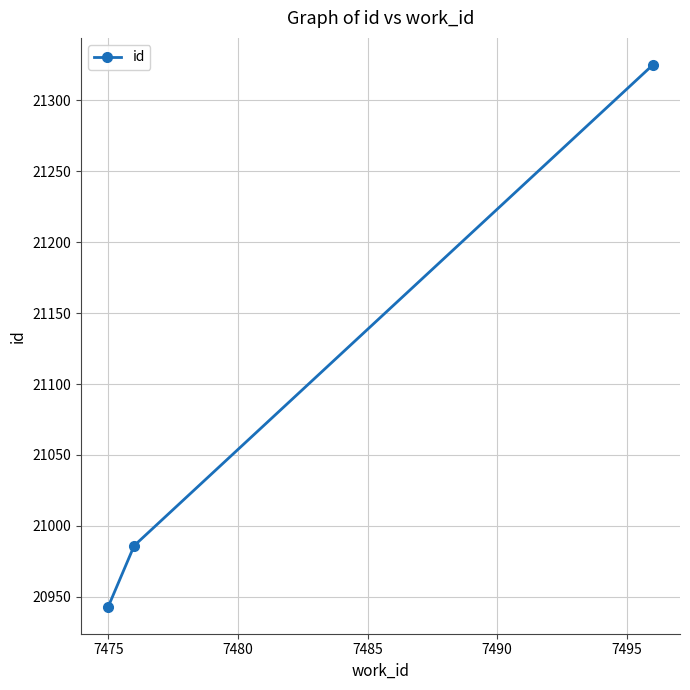

What is the minimum value shown in the chart?

20943